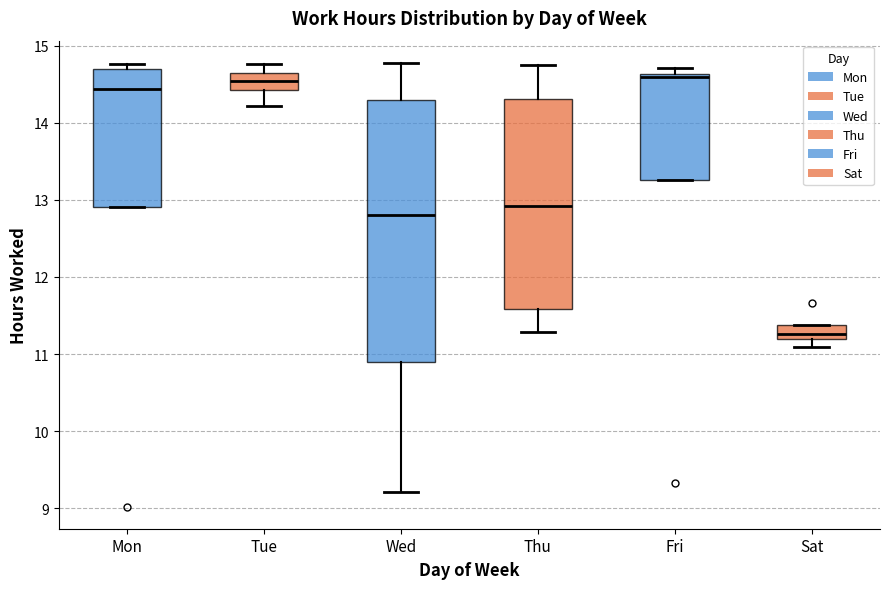

Reading left to right, transcribe this box plot: for each box, give where its median line is, the range the box spans, and where its two whiskers end, as read against the y-axis. The values are not printed on the chart, so give them approximately, as read against the axis.

Mon: median 14.4, box 12.9 to 14.7, whiskers 12.9 to 14.8
Tue: median 14.5, box 14.4 to 14.6, whiskers 14.2 to 14.8
Wed: median 12.8, box 10.9 to 14.3, whiskers 9.2 to 14.8
Thu: median 12.9, box 11.6 to 14.3, whiskers 11.3 to 14.8
Fri: median 14.6 (just below the box's upper edge), box 13.3 to 14.6, whiskers 13.3 to 14.7
Sat: median 11.3, box 11.2 to 11.4, whiskers 11.1 to 11.4